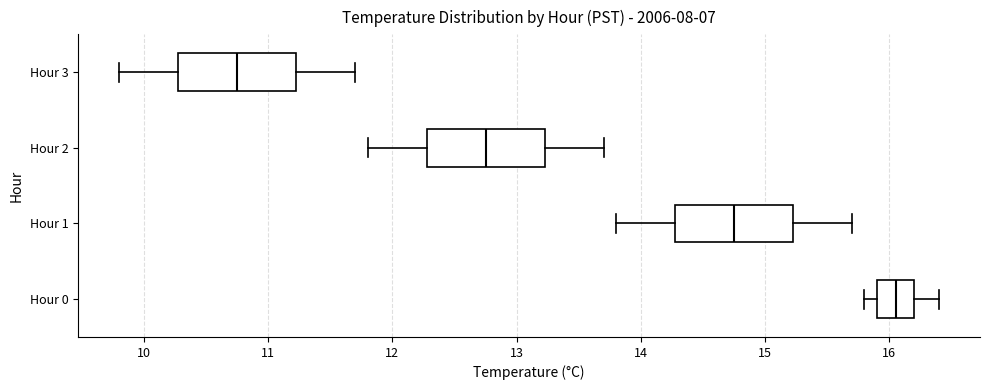

Which box has the furthest to the left median line?

Hour 3